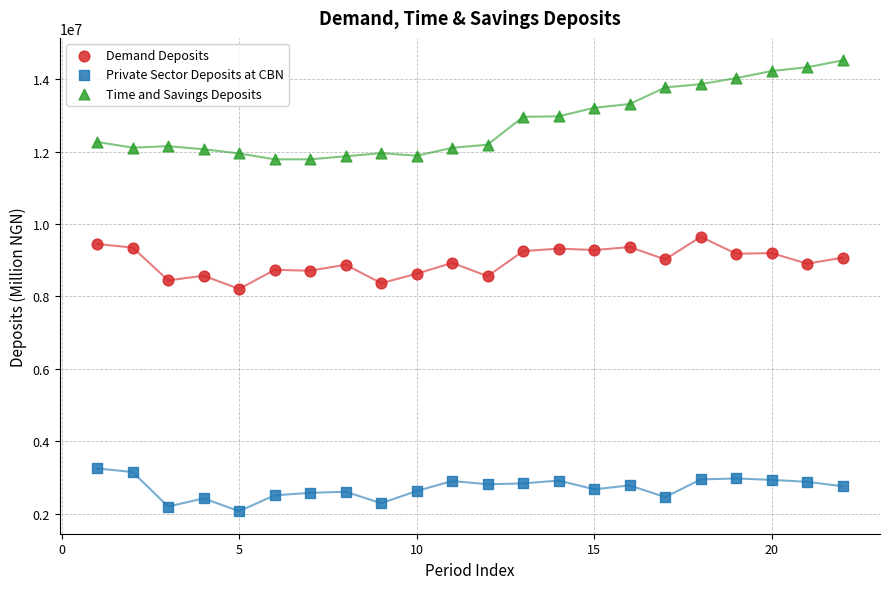

Which series reaches the minimum Y coordinate?

Private Sector Deposits at CBN